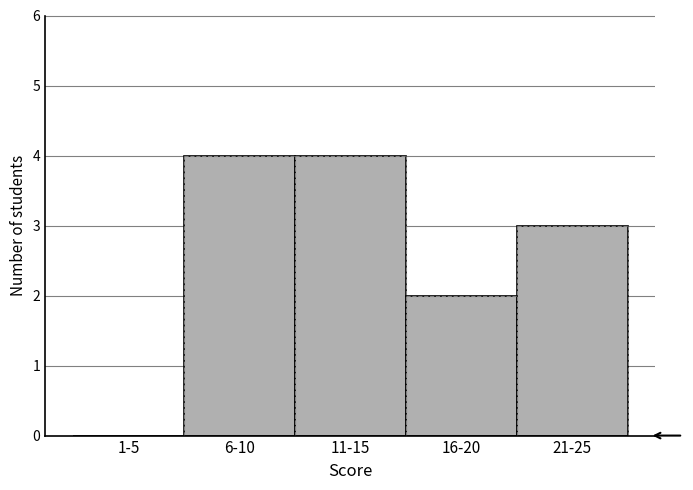

Reading left to right, extract all data points from this chart.

1-5=0	6-10=4	11-15=4	16-20=2	21-25=3